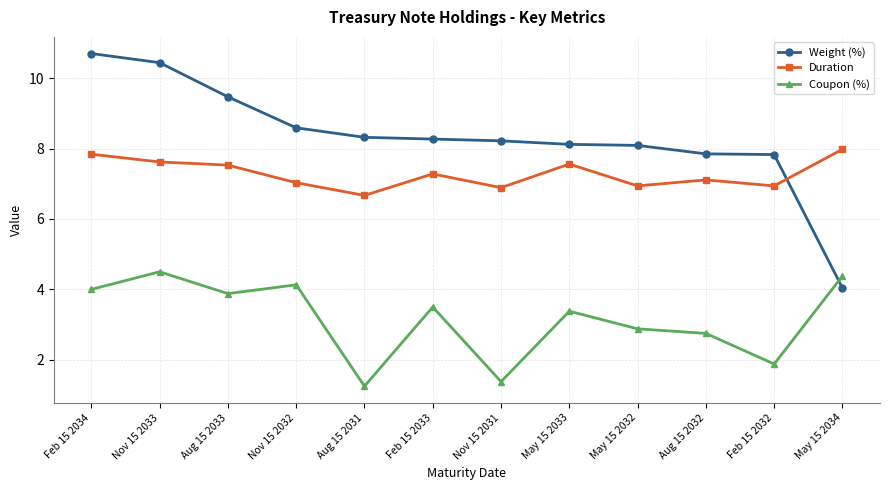

Read the Coupon (%) value at Nov 15 2033.

4.5